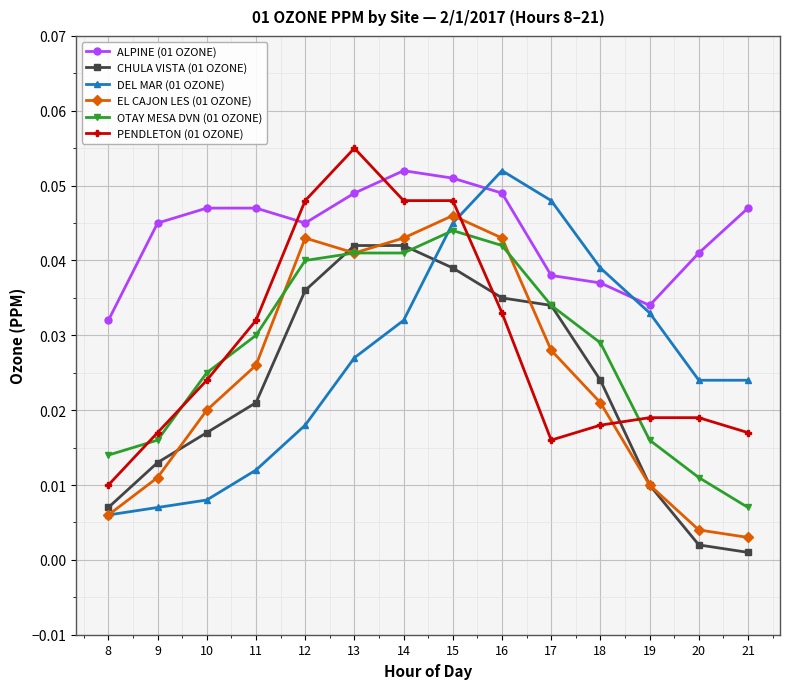

How many lines are shown in the chart?

6